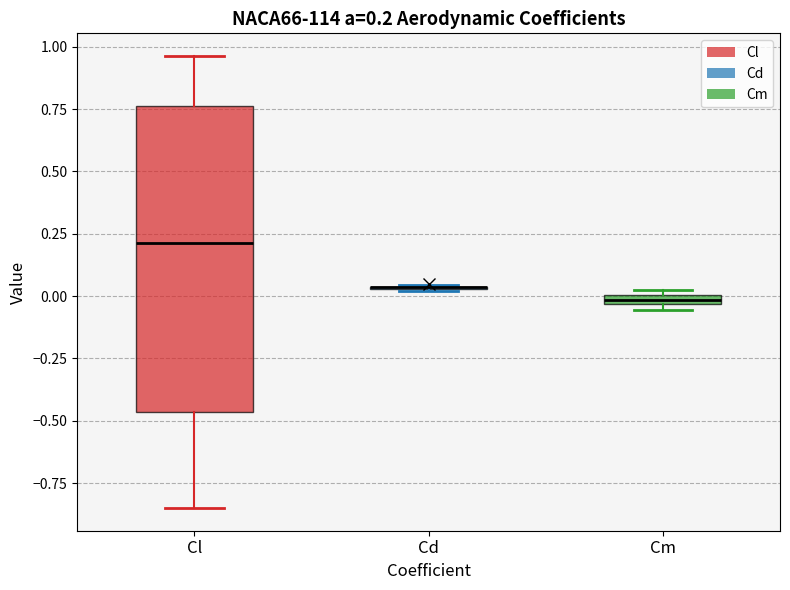

Which box is the tallest, from its lower edge to its upper edge?

Cl